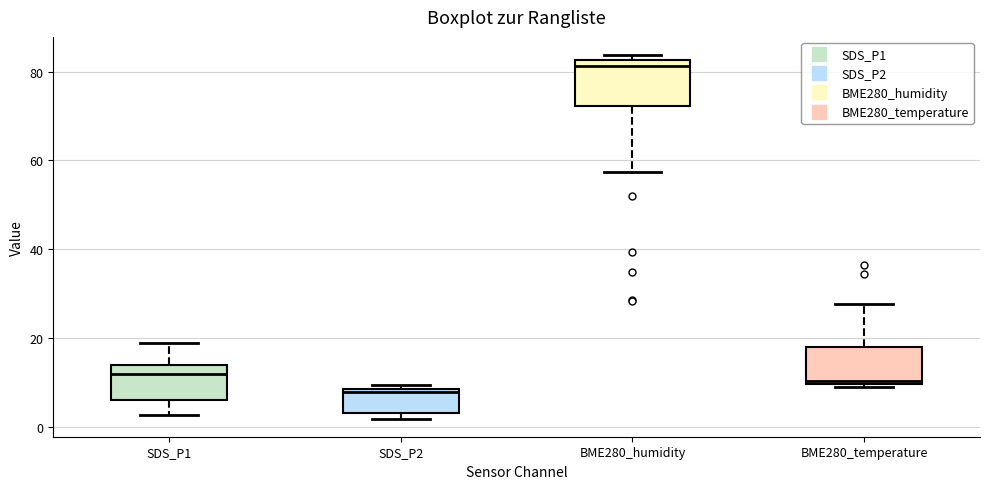

Reading left to right, read every box against the y-axis: the position of its median line, the range the box covers, and the ends of its whiskers. The values are not printed on the chart, so give them approximately, as read against the axis.

SDS_P1: median 12, box 6 to 14, whiskers 2 to 18
SDS_P2: median 8 (just below the box's upper edge), box 4 to 8, whiskers 2 to 10
BME280_humidity: median 82 (just below the box's upper edge), box 72 to 82, whiskers 58 to 84
BME280_temperature: median 10 (just above the box's lower edge), box 10 to 18, whiskers 10 (just below the box's lower edge) to 28